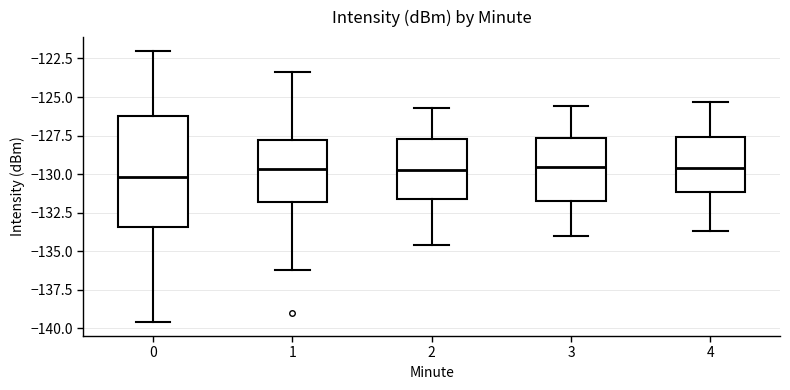

Comparing the boxes themselves (not the whiskers), which one is the tallest?

0